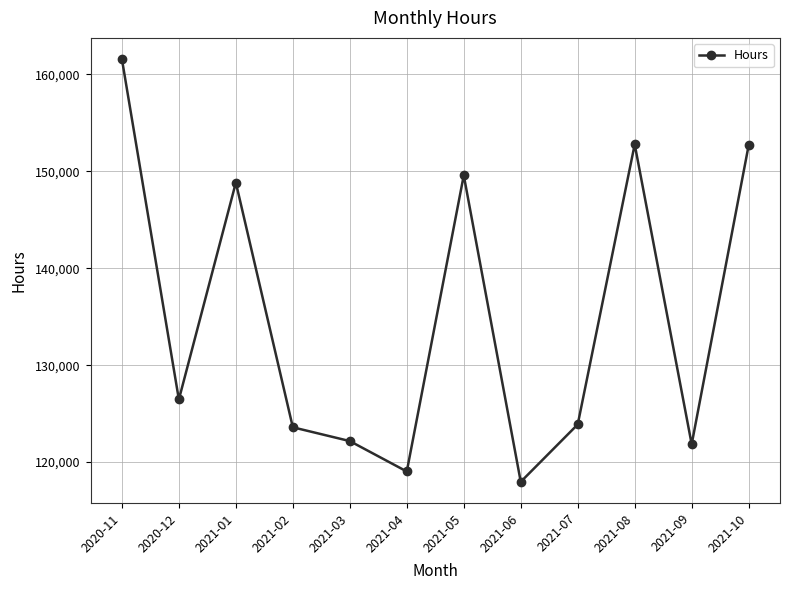

Where is the first local maximum?

2021-01